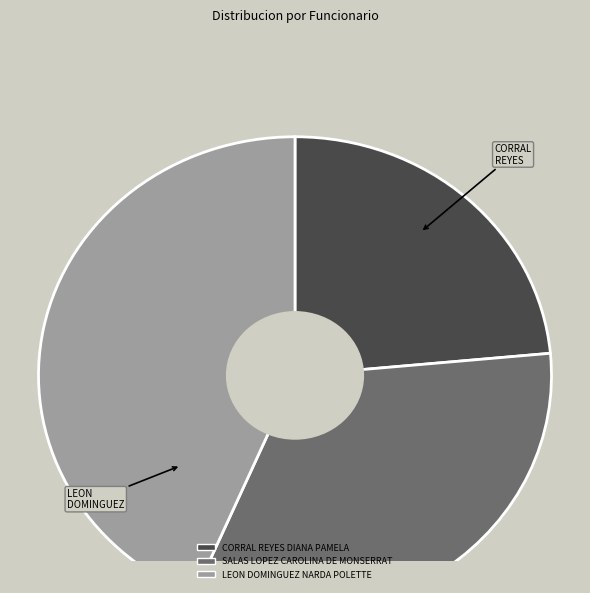

Is there any slice that represents more than half of the pie?

No